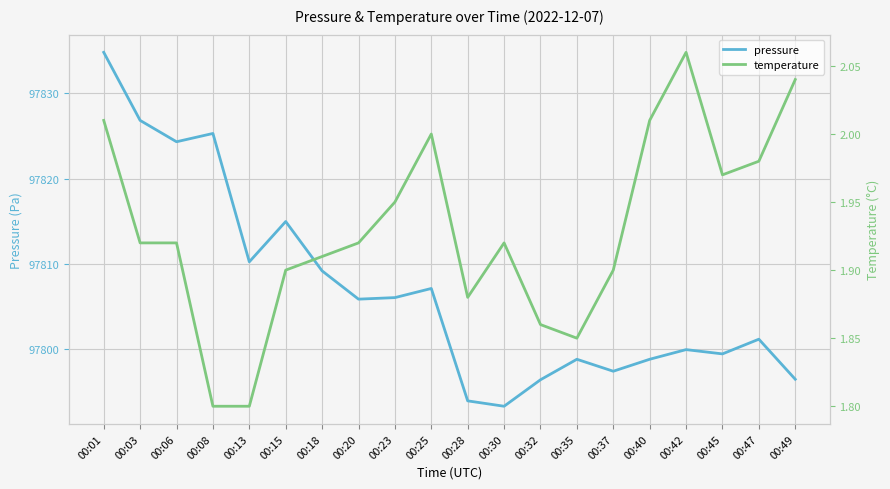

Reading right to left, what are all the values shown in this chart?

pressure: 00:49=97796.5	00:47=97801.2	00:45=97799.5	00:42=97800.0	00:40=97798.8	00:37=97797.4	00:35=97798.8	00:32=97796.4	00:30=97793.3	00:28=97794.0	00:25=97807.1	00:23=97806.1	00:20=97805.9	00:18=97809.2	00:15=97815.0	00:13=97810.2	00:08=97825.3	00:06=97824.3	00:03=97826.8	00:01=97834.8
temperature: 00:49=2.0	00:47=2.0	00:45=2.0	00:42=2.1	00:40=2.0	00:37=1.9	00:35=1.9	00:32=1.9	00:30=1.9	00:28=1.9	00:25=2.0	00:23=1.9	00:20=1.9	00:18=1.9	00:15=1.9	00:13=1.8	00:08=1.8	00:06=1.9	00:03=1.9	00:01=2.0